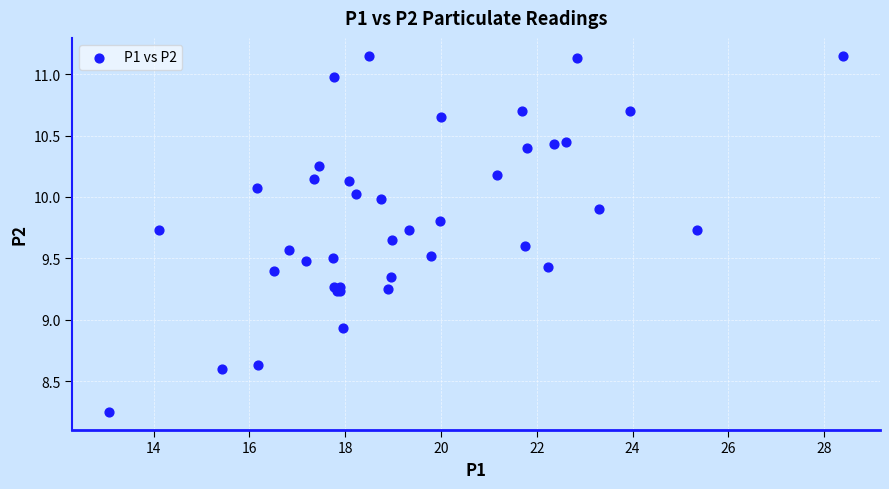

What Y value in the scatter plot is closest to 9?

8.9